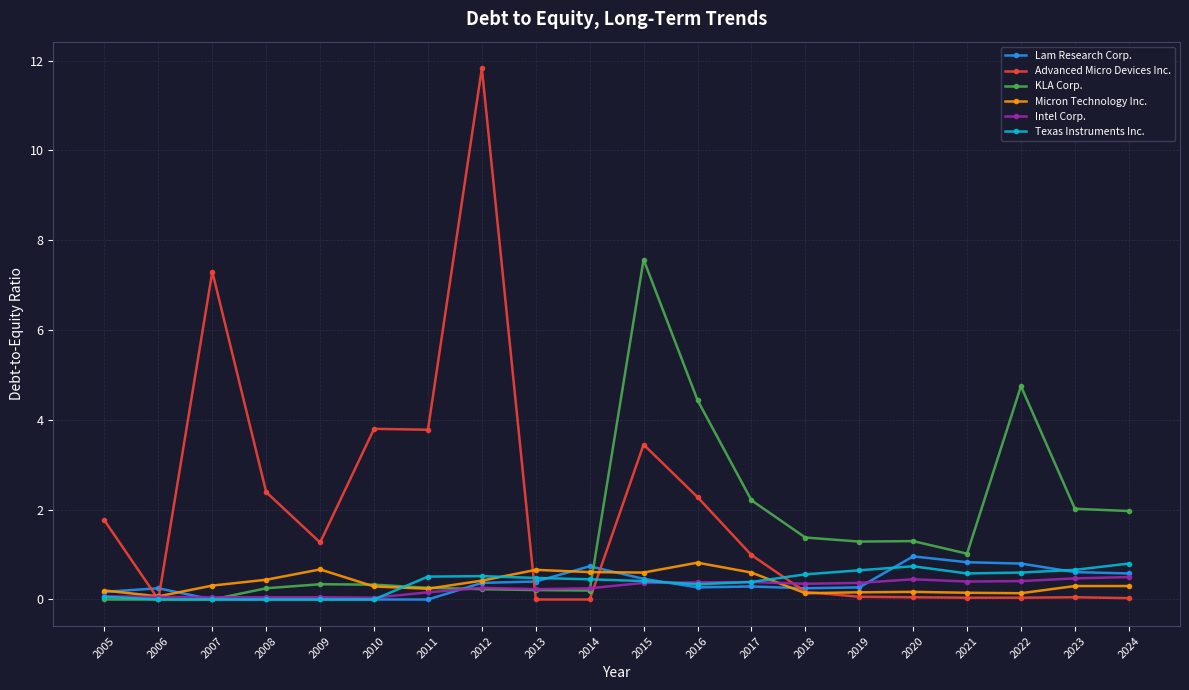

What is the greatest value displayed?

11.8